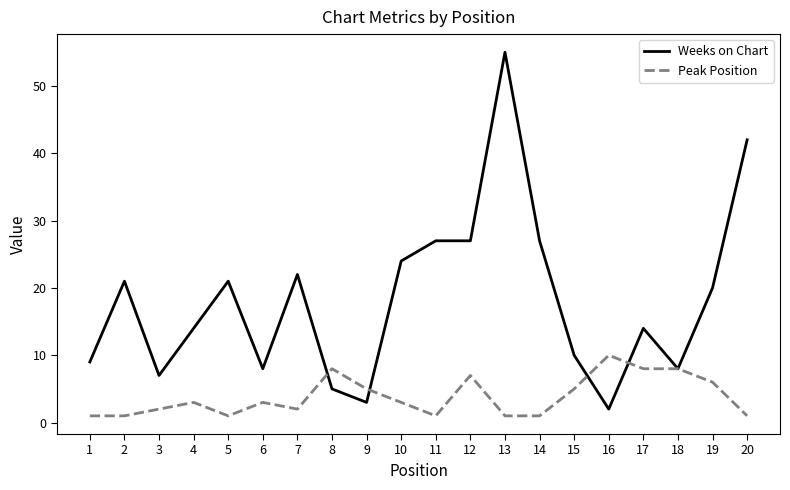

At which category is the sum across all series the highest?

13